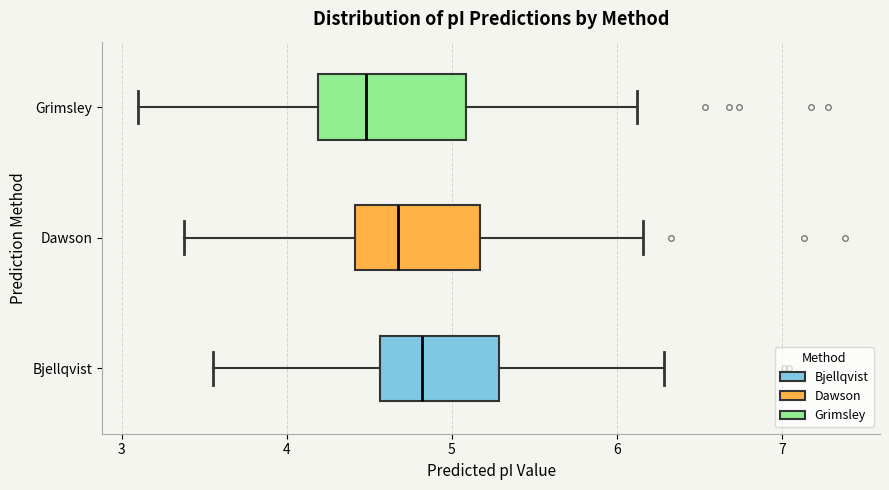

Which box has the furthest to the right median line?

Bjellqvist